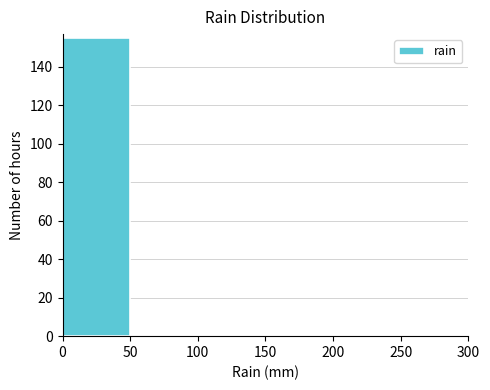

Reading left to right, list every bar in this chart as the range it spans on the x-axis followed by its height. The values are not printed on the chart, so give them approximately, as read against the axis.

0 to 50: 156
50 to 100: 0
100 to 150: 0
150 to 200: 0
200 to 250: 0
250 to 300: 0